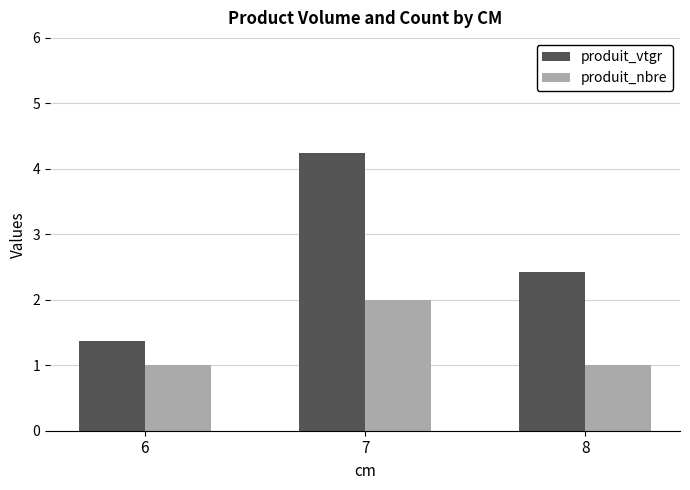

What is the average value of the produit_vtgr series?

2.7